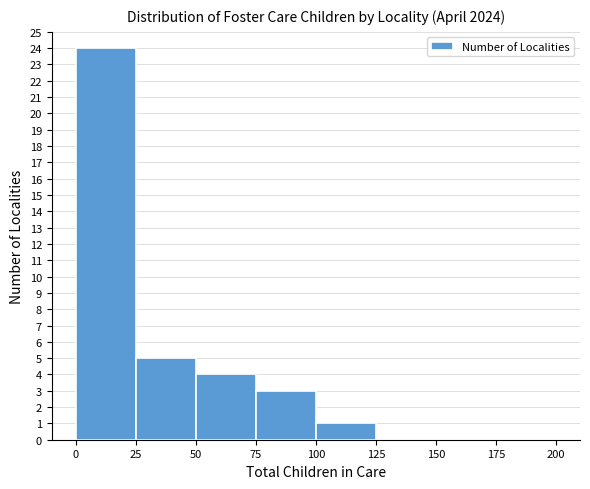

Over which range of the x-axis is the bar tallest?

0 to 25